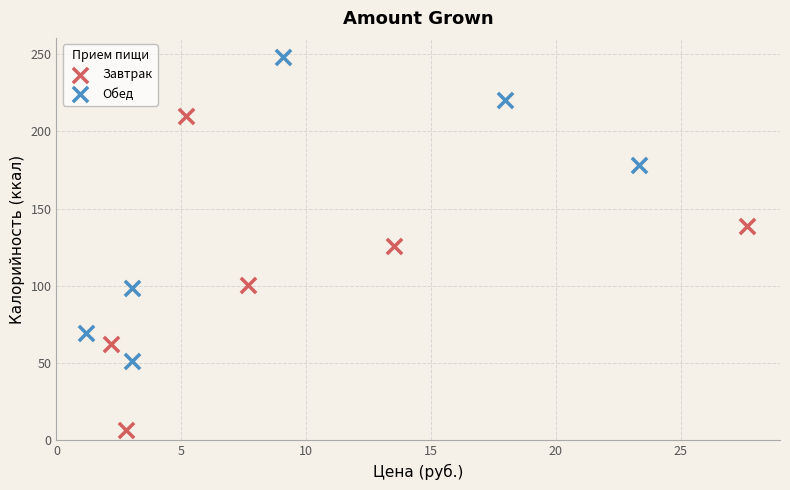

Which series reaches the maximum Y coordinate?

Обед